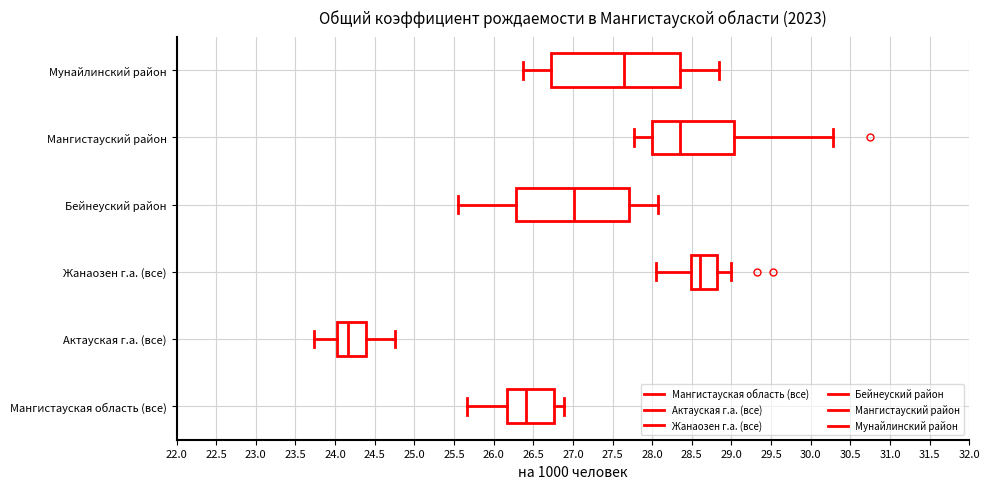

Reading bottom to top, read every box against the x-axis: the position of its median line, the range the box covers, and the ends of its whiskers. The values are not printed on the chart, so give them approximately, as read against the axis.

Мангистауская область (все): median 26.40, box 26.15 to 26.75, whiskers 25.65 to 26.90
Актауская г.а. (все): median 24.15, box 24.00 to 24.40, whiskers 23.75 to 24.75
Жанаозен г.а. (все): median 28.60, box 28.50 to 28.80, whiskers 28.05 to 29.00
Бейнеуский район: median 27.00, box 26.30 to 27.70, whiskers 25.55 to 28.05
Мангистауский район: median 28.35, box 28.00 to 29.05, whiskers 27.75 to 30.30
Мунайлинский район: median 27.65, box 26.70 to 28.35, whiskers 26.35 to 28.85